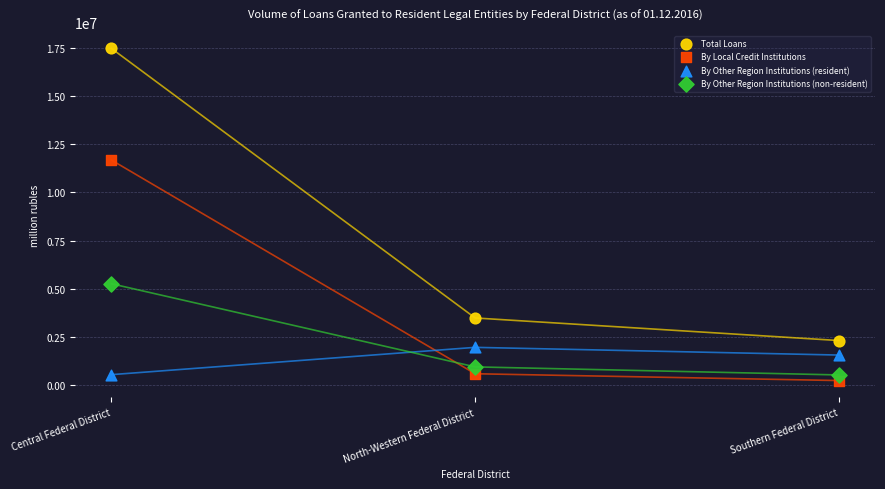

What are all the series names shown in the legend?

Total Loans, By Local Credit Institutions, By Other Region Institutions (resident), By Other Region Institutions (non-resident)